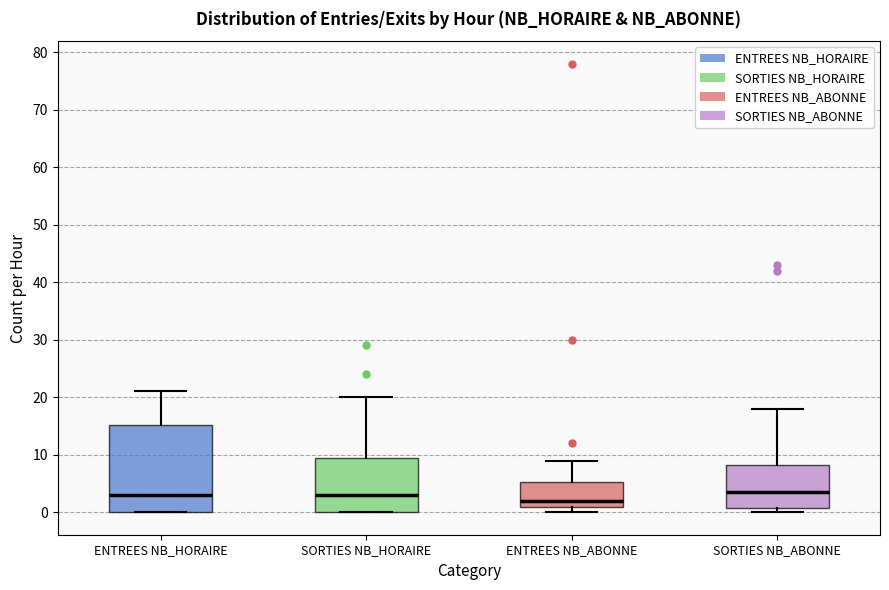

Reading left to right, transcribe this box plot: for each box, give where its median line is, the range the box spans, and where its two whiskers end, as read against the y-axis. The values are not printed on the chart, so give them approximately, as read against the axis.

ENTREES NB_HORAIRE: median 3, box 0 to 15, whiskers 0 to 21
SORTIES NB_HORAIRE: median 3, box 0 to 10, whiskers 0 to 20
ENTREES NB_ABONNE: median 2, box 1 to 5, whiskers 0 to 9
SORTIES NB_ABONNE: median 4, box 1 to 8, whiskers 0 to 18